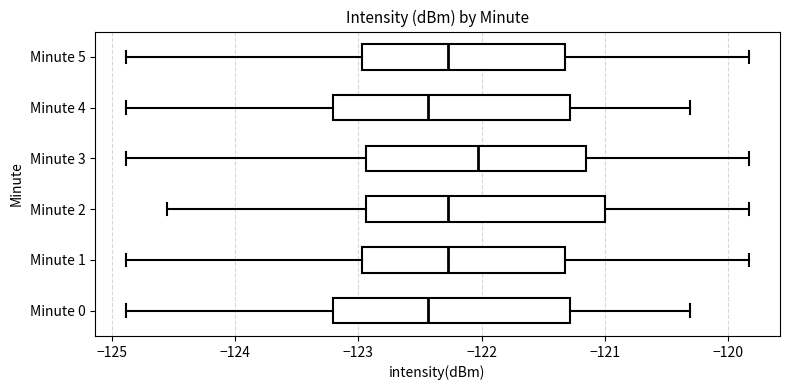

Reading bottom to top, read every box against the x-axis: the position of its median line, the range the box covers, and the ends of its whiskers. The values are not printed on the chart, so give them approximately, as read against the axis.

Minute 0: median -122.4, box -123.2 to -121.3, whiskers -124.9 to -120.3
Minute 1: median -122.3, box -123.0 to -121.3, whiskers -124.9 to -119.8
Minute 2: median -122.3, box -122.9 to -121.0, whiskers -124.6 to -119.8
Minute 3: median -122.0, box -122.9 to -121.2, whiskers -124.9 to -119.8
Minute 4: median -122.4, box -123.2 to -121.3, whiskers -124.9 to -120.3
Minute 5: median -122.3, box -123.0 to -121.3, whiskers -124.9 to -119.8